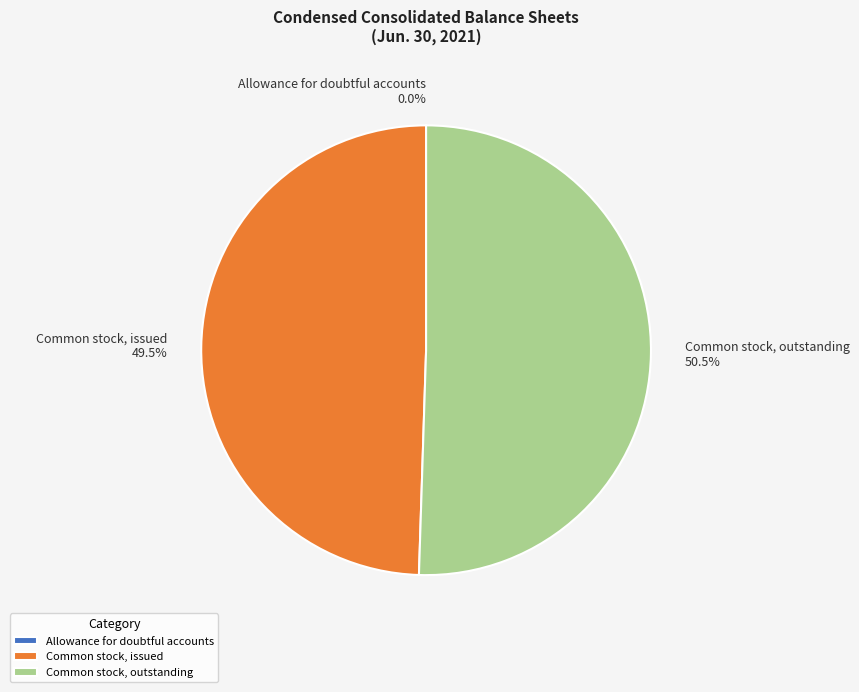

Which has a higher value, Common stock, issued or Common stock, outstanding?

Common stock, outstanding